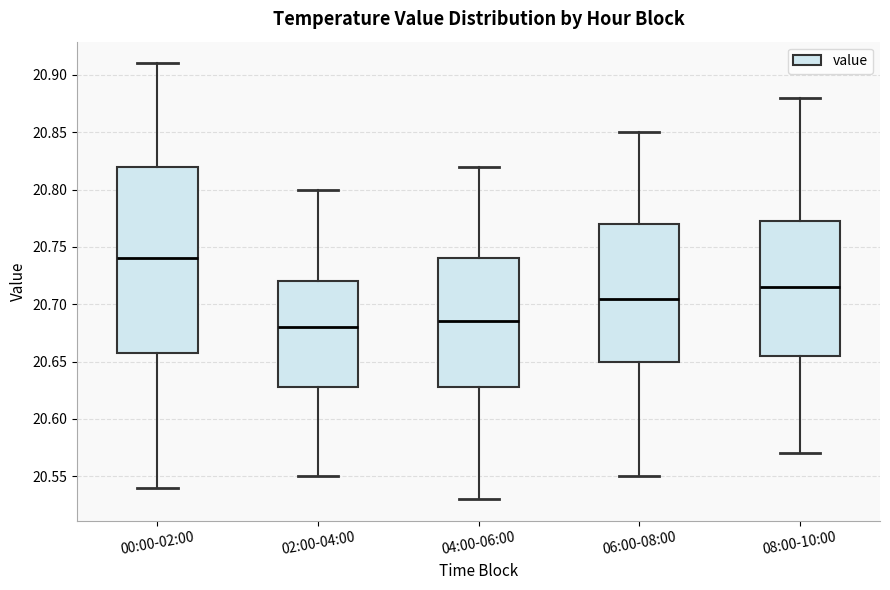

Reading left to right, read every box against the y-axis: the position of its median line, the range the box covers, and the ends of its whiskers. The values are not printed on the chart, so give them approximately, as read against the axis.

00:00-02:00: median 20.740, box 20.660 to 20.820, whiskers 20.540 to 20.910
02:00-04:00: median 20.680, box 20.630 to 20.720, whiskers 20.550 to 20.800
04:00-06:00: median 20.685, box 20.630 to 20.740, whiskers 20.530 to 20.820
06:00-08:00: median 20.705, box 20.650 to 20.770, whiskers 20.550 to 20.850
08:00-10:00: median 20.715, box 20.655 to 20.775, whiskers 20.570 to 20.880